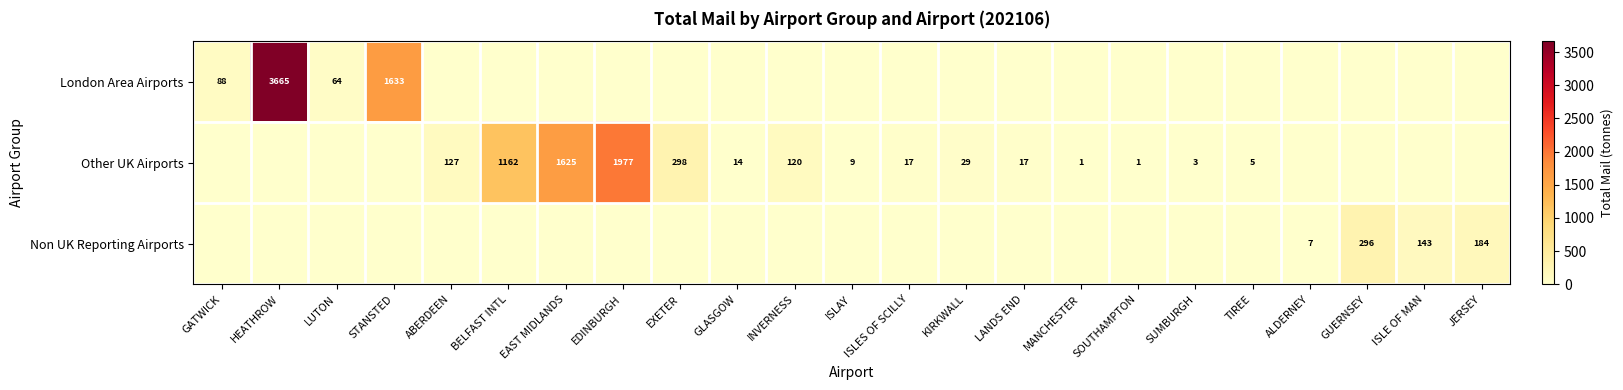

Count the number of data series in this chart.

3